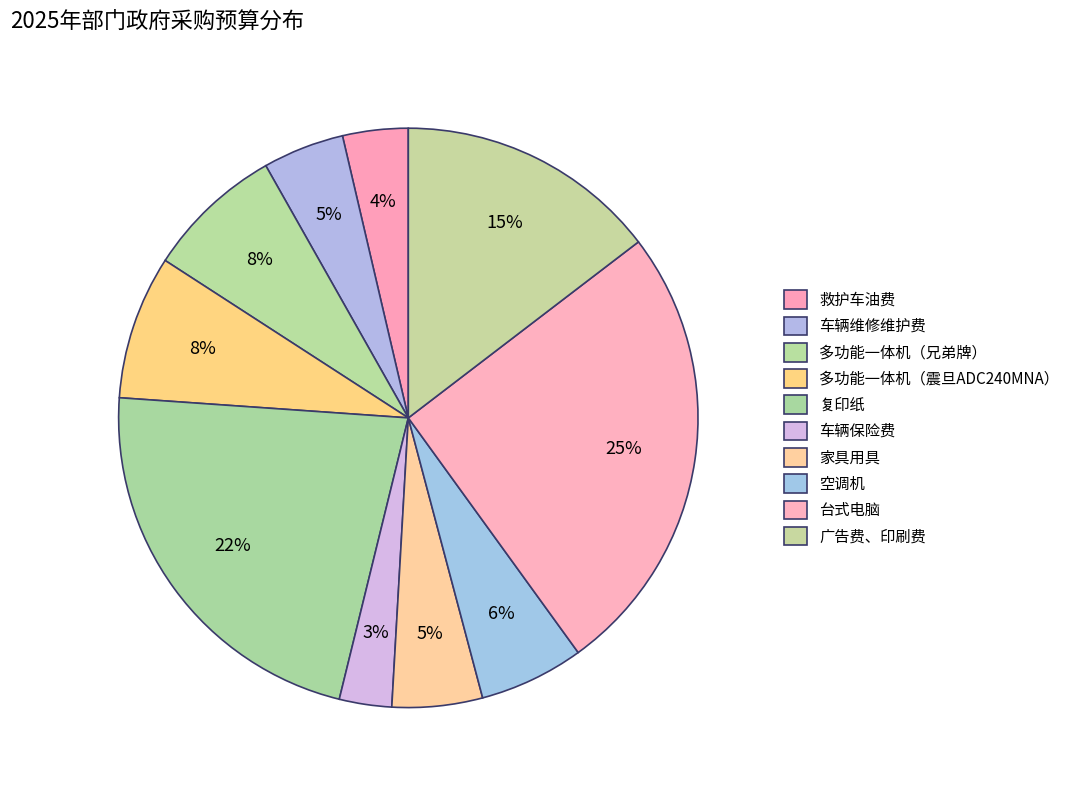

To the nearest percent, what is the combined percentage of 家具用具 and 车辆保险费?

8%